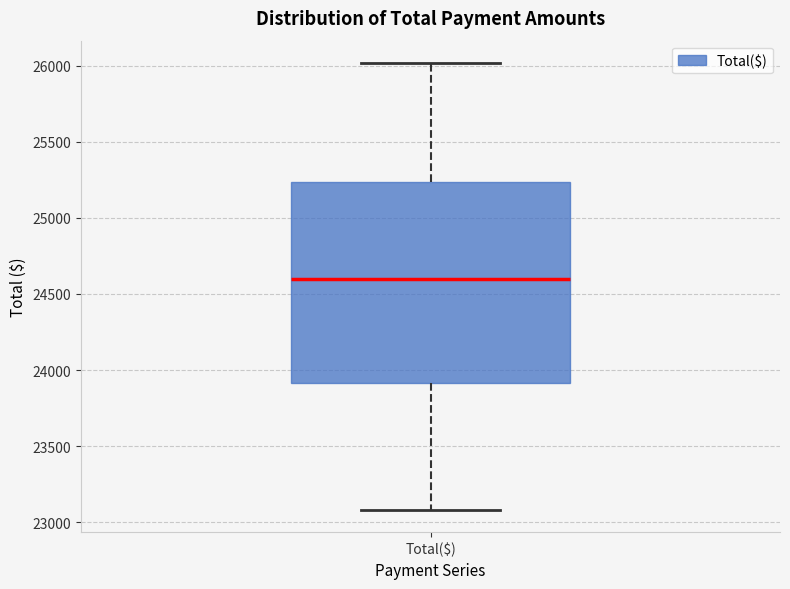

Transcribe this box plot: give where the median line is, the range the box spans, and where the two whiskers end, as read against the y-axis. The values are not printed on the chart, so give them approximately, as read against the axis.

median 24600, box 23900 to 25250, whiskers 23100 to 26000